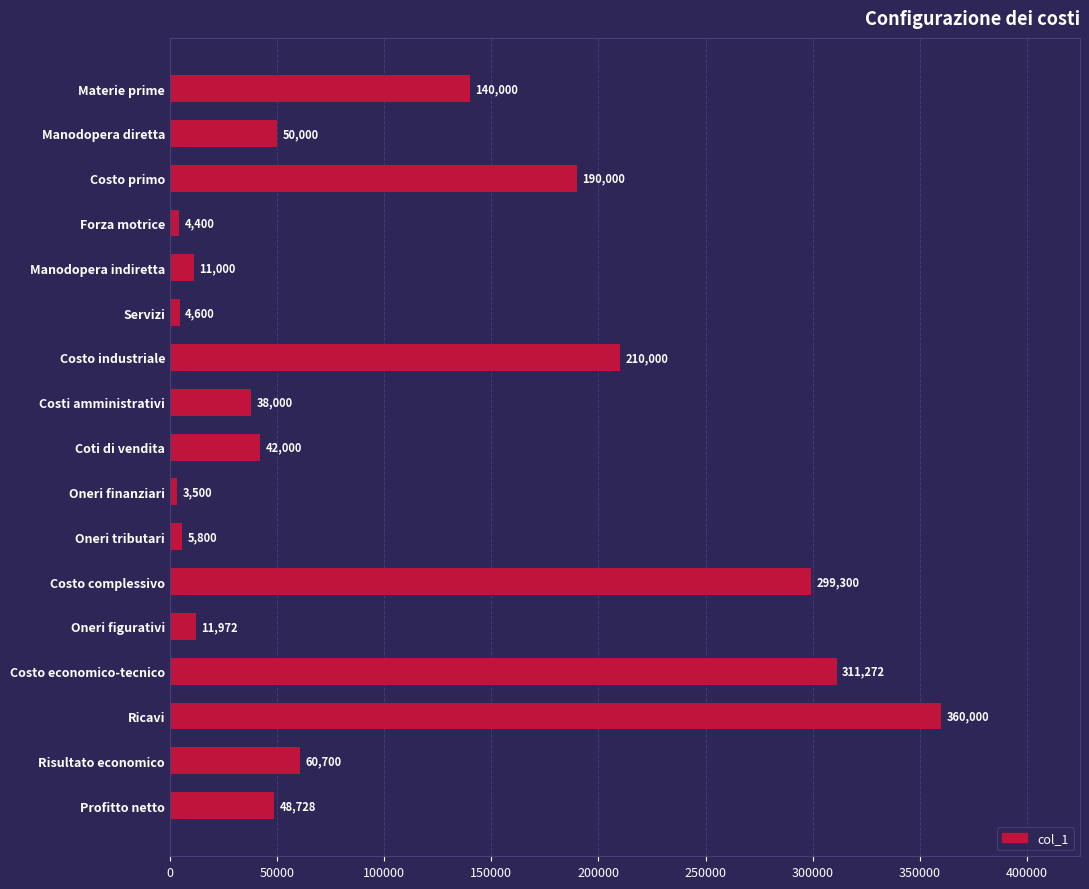

Rank the categories by value from lowest to highest.

Oneri finanziari, Forza motrice, Servizi, Oneri tributari, Manodopera indiretta, Oneri figurativi, Costi amministrativi, Coti di vendita, Profitto netto, Manodopera diretta, Risultato economico, Materie prime, Costo primo, Costo industriale, Costo complessivo, Costo economico-tecnico, Ricavi